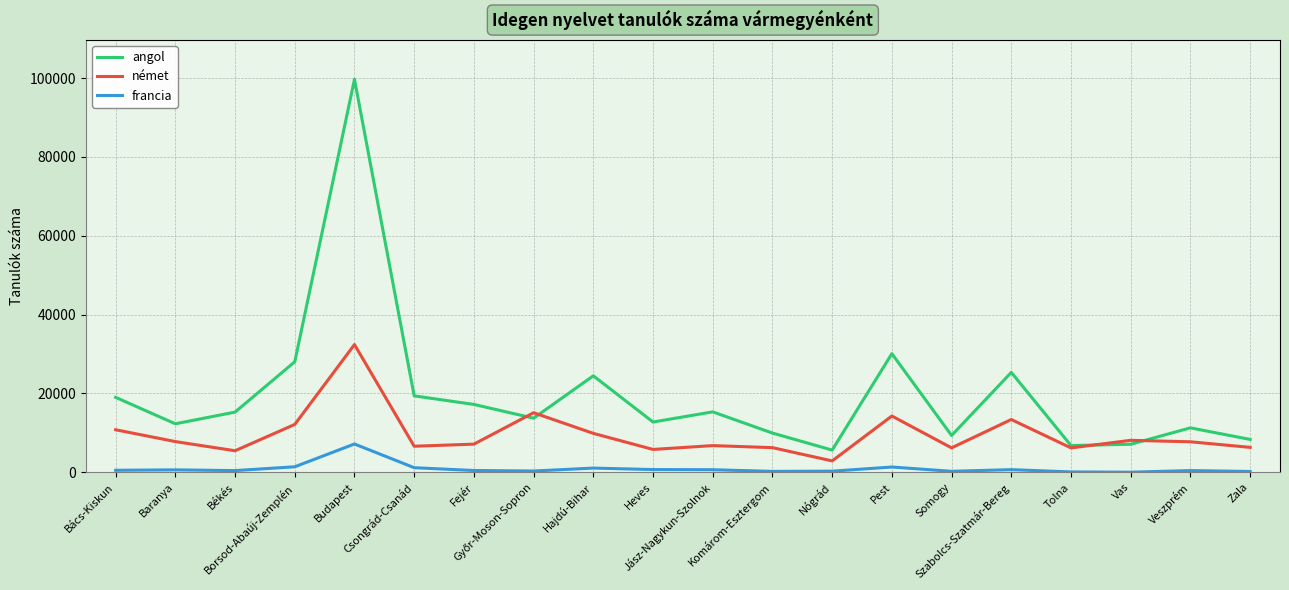

Which series has the largest total across all categories?

angol